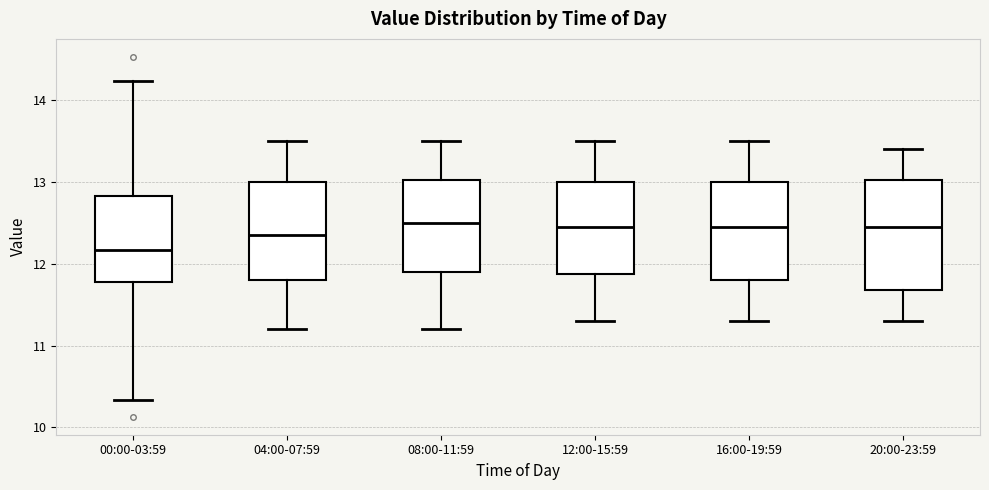

Which box's median line is the lowest?

00:00-03:59